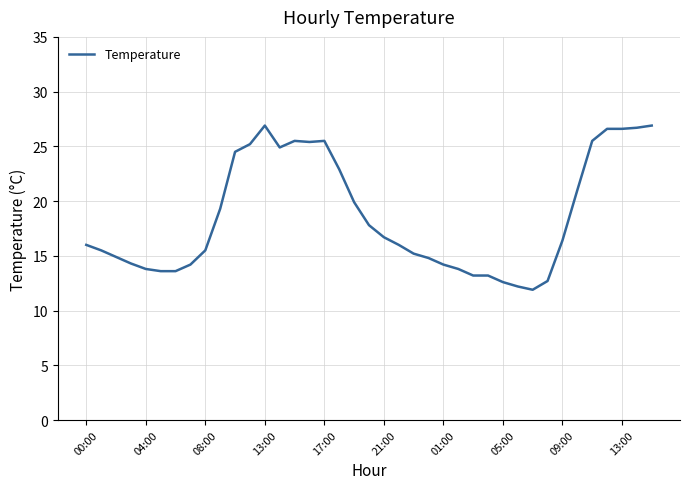

What is the maximum value shown in the chart?

26.9